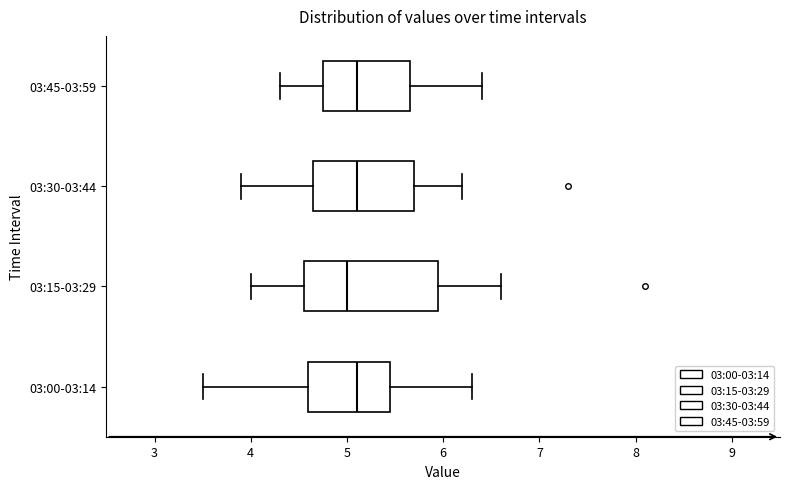

Comparing the boxes themselves (not the whiskers), which one is the widest?

03:15-03:29